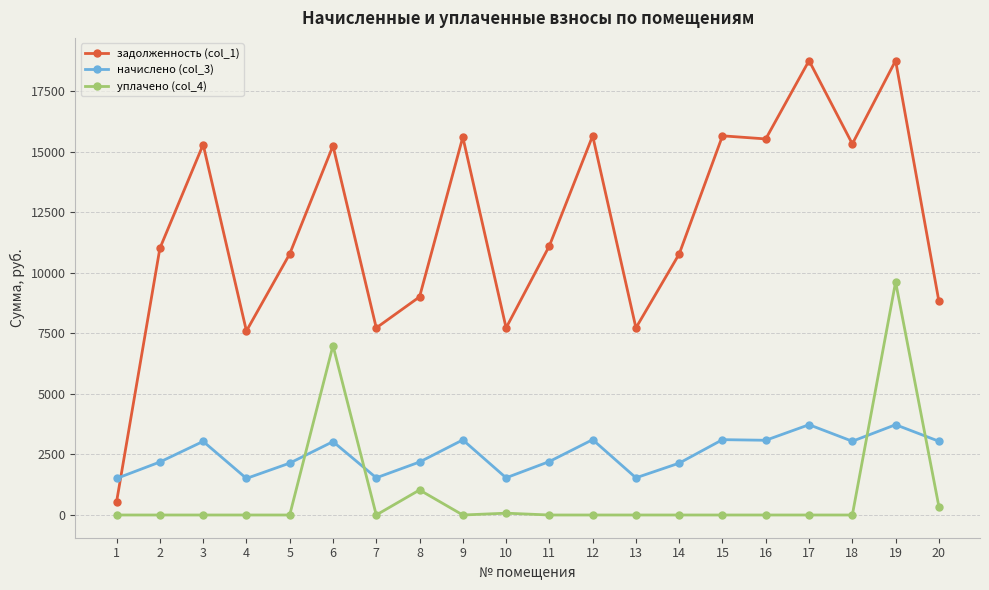

What is the difference between the начислено (col_3) values at 20 and 10?

1510.5